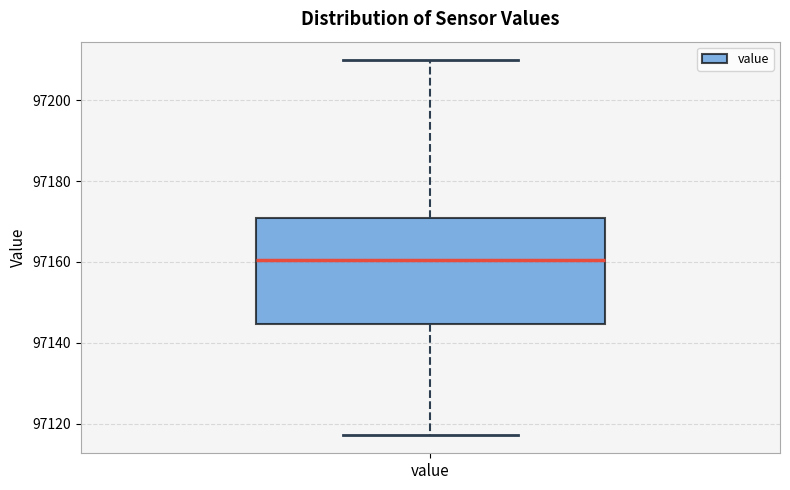

Read this box plot against the y-axis: the position of the median line, the range covered by the box, and the ends of both whiskers. The values are not printed on the chart, so give them approximately, as read against the axis.

median 97160, box 97144 to 97170, whiskers 97118 to 97210